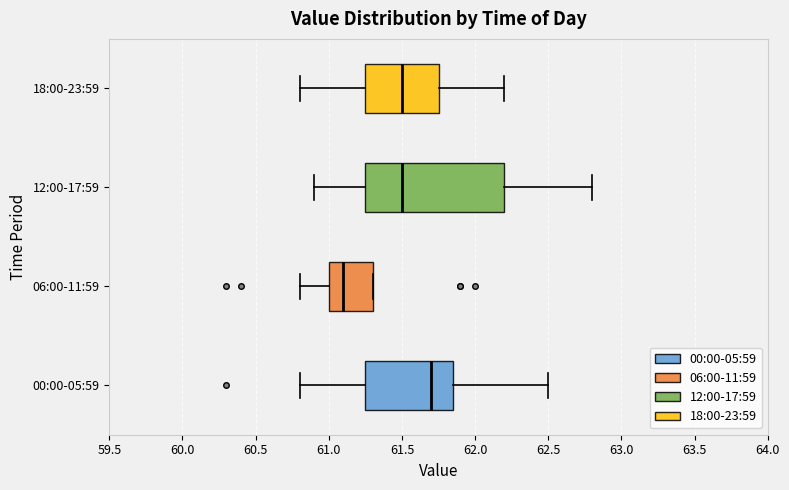

Reading bottom to top, transcribe this box plot: for each box, give where its median line is, the range the box spans, and where its two whiskers end, as read against the x-axis. The values are not printed on the chart, so give them approximately, as read against the axis.

00:00-05:59: median 61.70, box 61.25 to 61.85, whiskers 60.80 to 62.50
06:00-11:59: median 61.10, box 61.00 to 61.30, whiskers 60.80 to 61.30
12:00-17:59: median 61.50, box 61.25 to 62.20, whiskers 60.90 to 62.80
18:00-23:59: median 61.50, box 61.25 to 61.75, whiskers 60.80 to 62.20